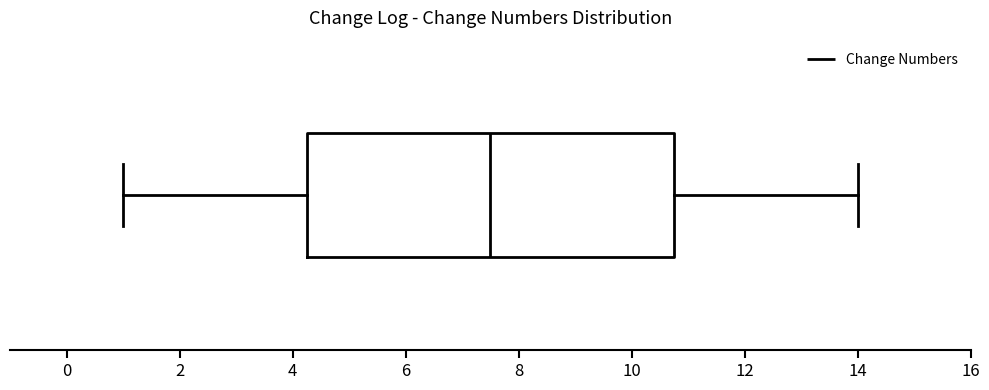

Transcribe this box plot: give where the median line is, the range the box spans, and where the two whiskers end, as read against the x-axis. The values are not printed on the chart, so give them approximately, as read against the axis.

median 7.6, box 4.2 to 10.8, whiskers 1.0 to 14.0